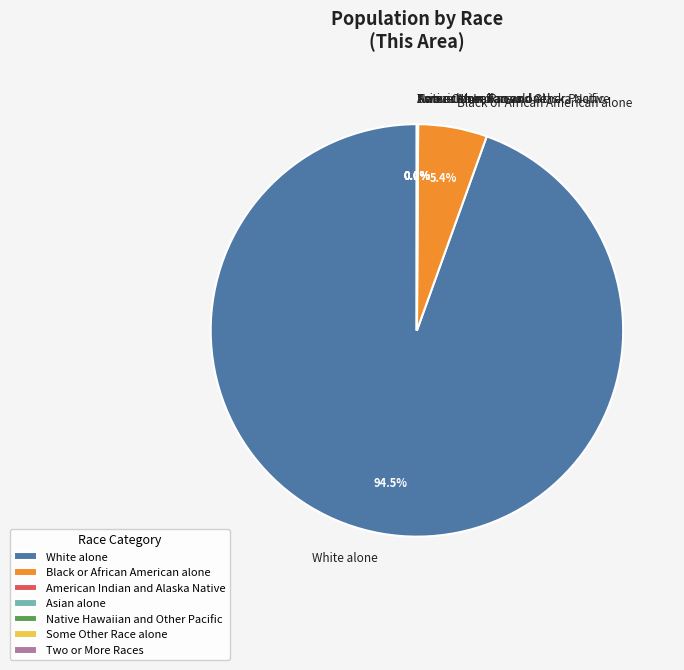

Is it true that Black or African American alone is 5% of the pie?

True